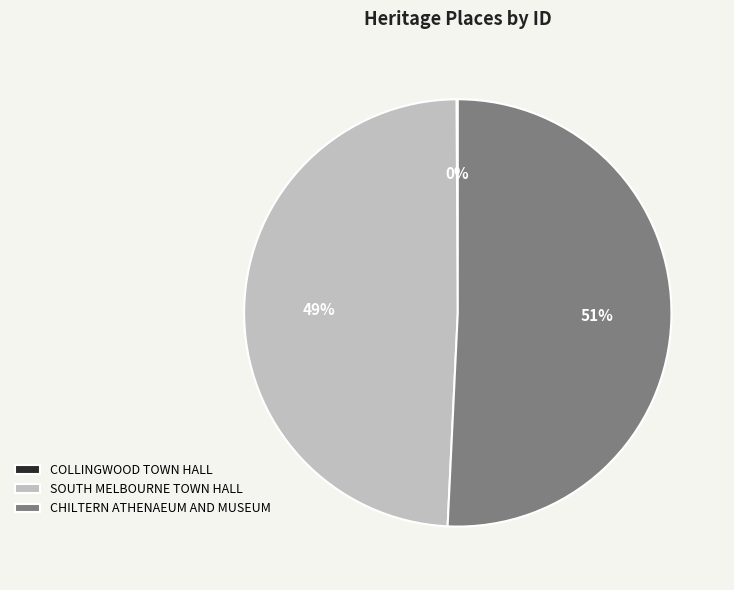

Is the sum of SOUTH MELBOURNE TOWN HALL and CHILTERN ATHENAEUM AND MUSEUM greater than half?

Yes